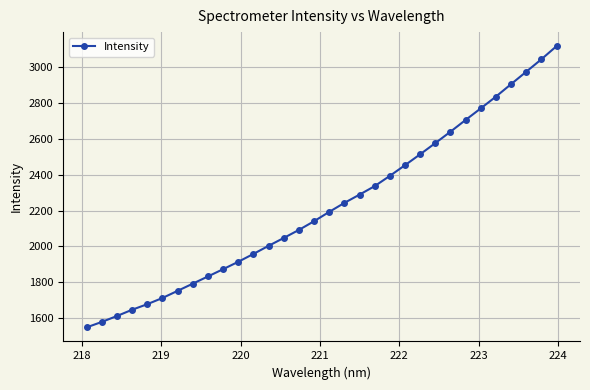

What is the value of the 18th point from the left?

2243.3